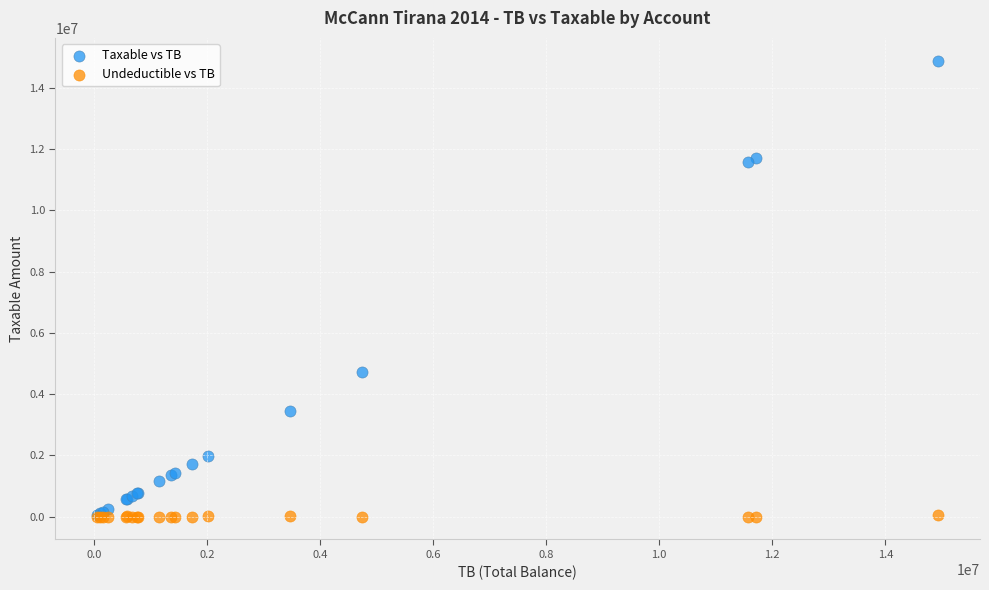

What are all the series names shown in the legend?

Taxable vs TB, Undeductible vs TB